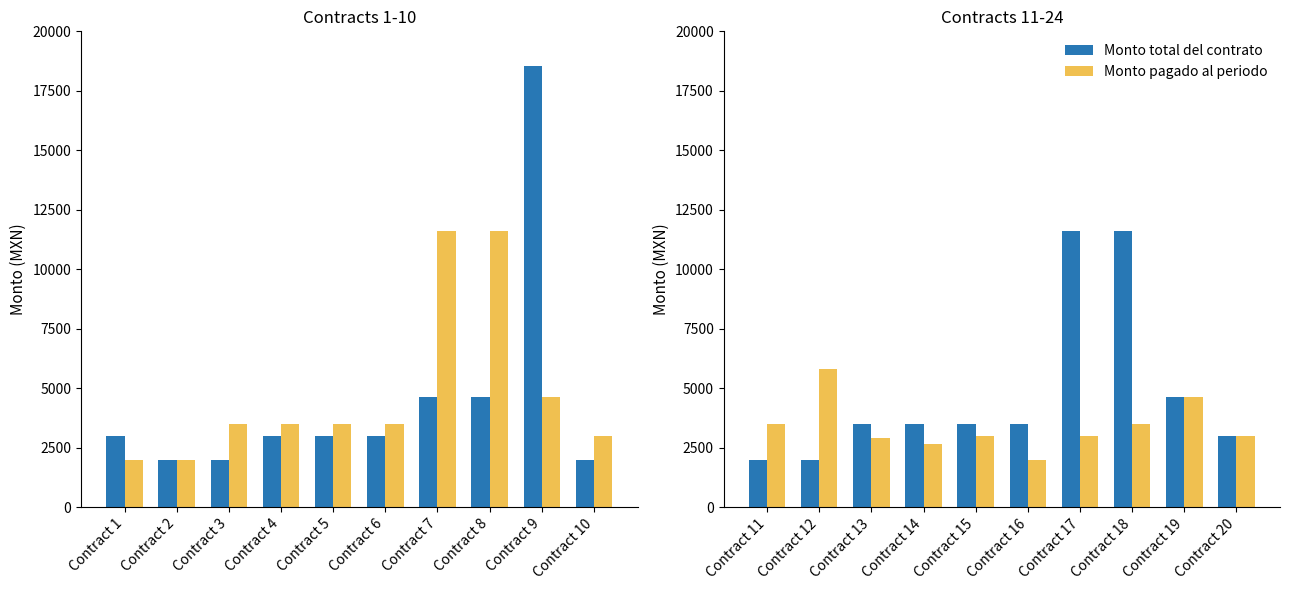

How many groups of bars are there?

10